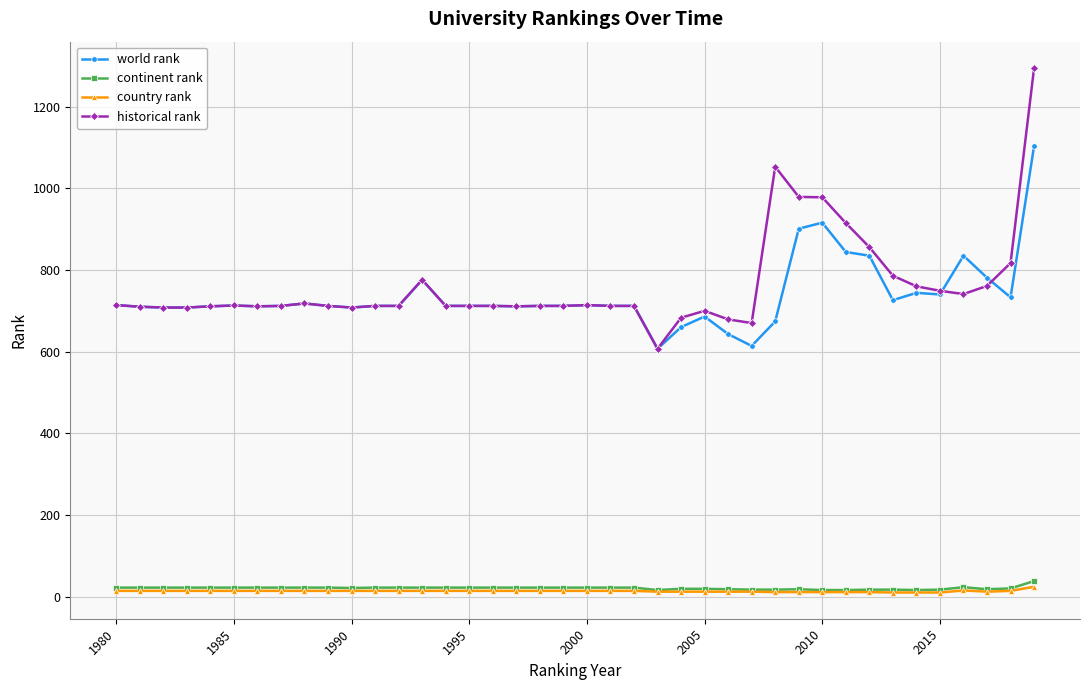

What is the greatest value displayed?

1295